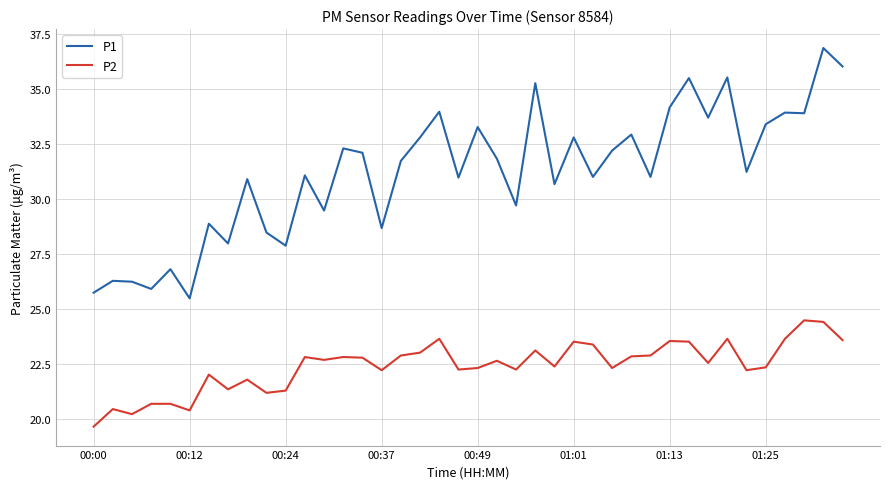

Which series has the largest range (max minus min)?

P1